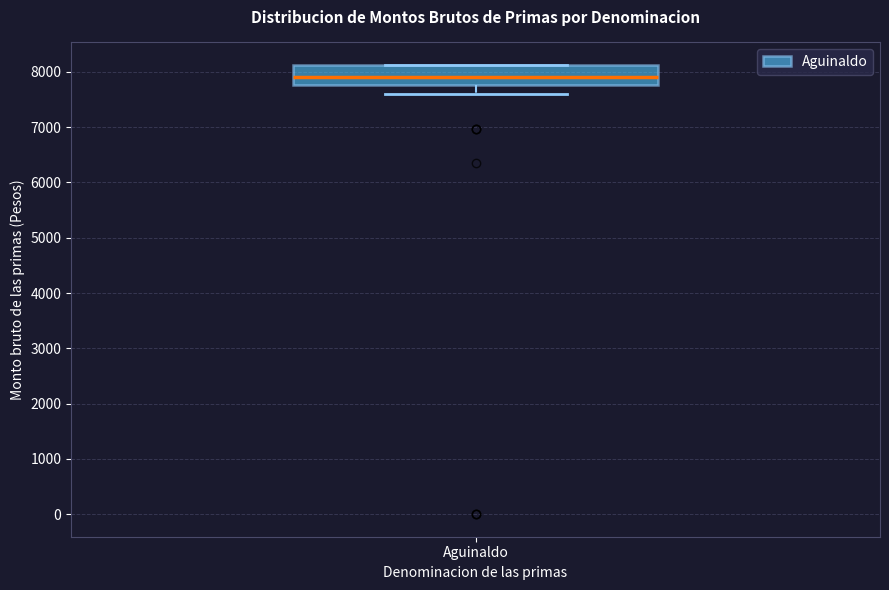

Read this box plot against the y-axis: the position of the median line, the range covered by the box, and the ends of both whiskers. The values are not printed on the chart, so give them approximately, as read against the axis.

median 7900, box 7800 to 8100, whiskers 7600 to 8100